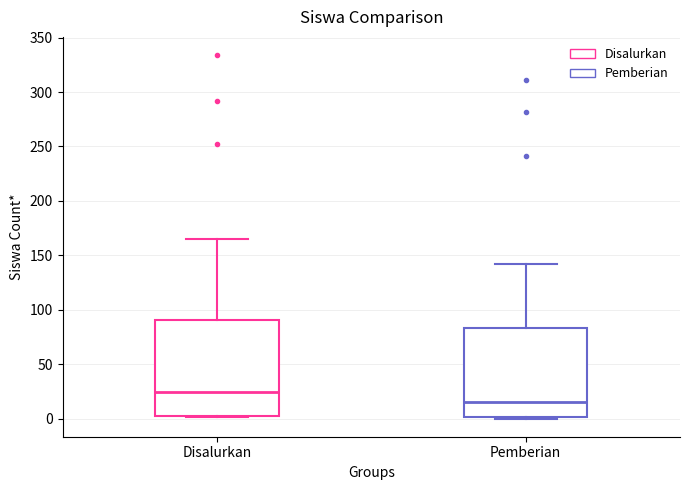

Reading left to right, transcribe this box plot: for each box, give where its median line is, the range the box spans, and where its two whiskers end, as read against the y-axis. The values are not printed on the chart, so give them approximately, as read against the axis.

Disalurkan: median 25, box 0 to 90, whiskers 0 to 165
Pemberian: median 15, box 0 to 85, whiskers 0 (just below the box's lower edge) to 140